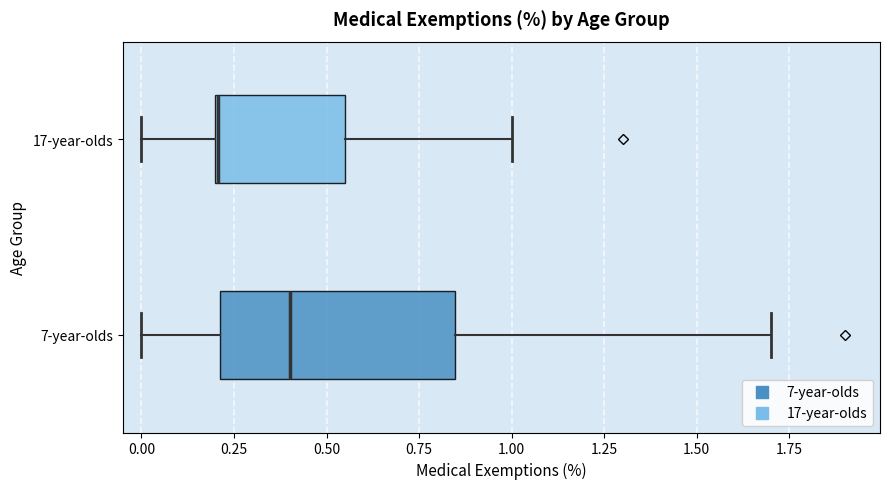

Where does the right whisker of the box for 7-year-olds end on the x-axis? The values are not printed on the chart, so give them approximately, as read against the axis.

1.70